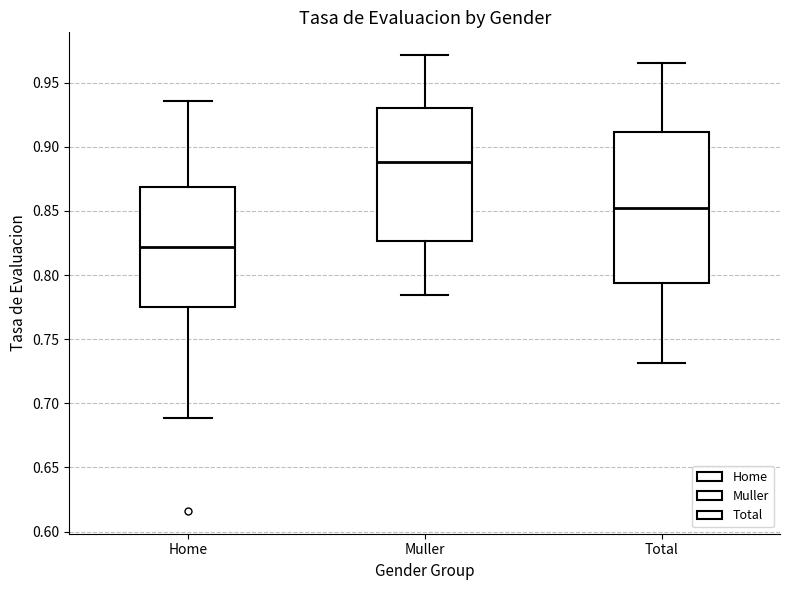

Reading left to right, transcribe this box plot: for each box, give where its median line is, the range the box spans, and where its two whiskers end, as read against the y-axis. The values are not printed on the chart, so give them approximately, as read against the axis.

Home: median 0.820, box 0.775 to 0.870, whiskers 0.690 to 0.935
Muller: median 0.890, box 0.825 to 0.930, whiskers 0.785 to 0.970
Total: median 0.850, box 0.795 to 0.910, whiskers 0.730 to 0.965